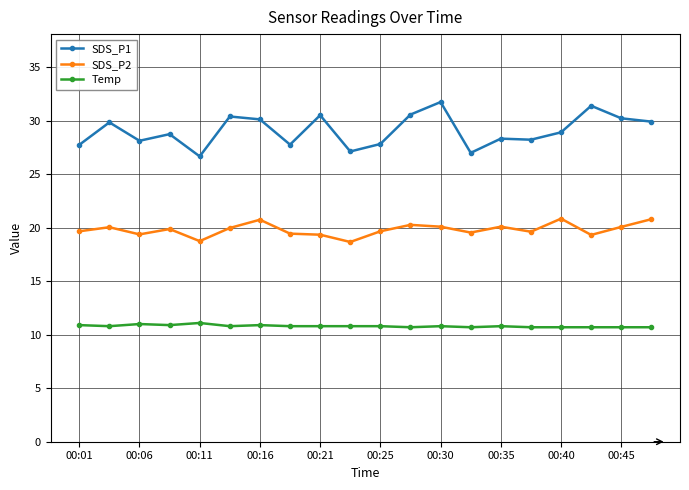

What is the difference between the maximum and minimum values in the SDS_P1 series?

5.1